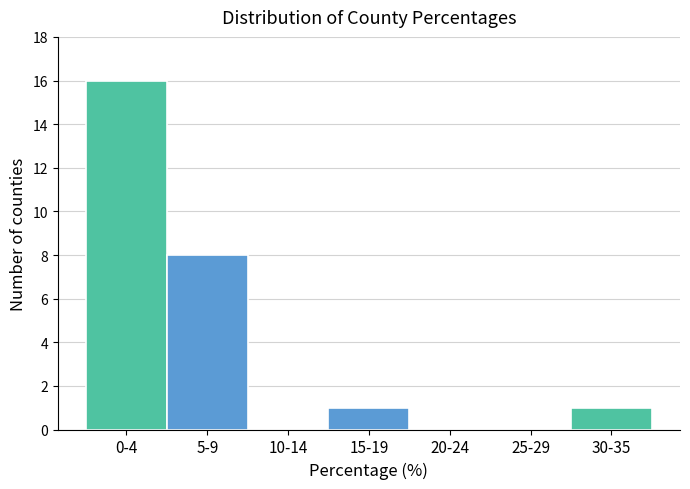

Reading right to left, transcribe all the data shown in this chart.

30-35=1	25-29=0	20-24=0	15-19=1	10-14=0	5-9=8	0-4=16